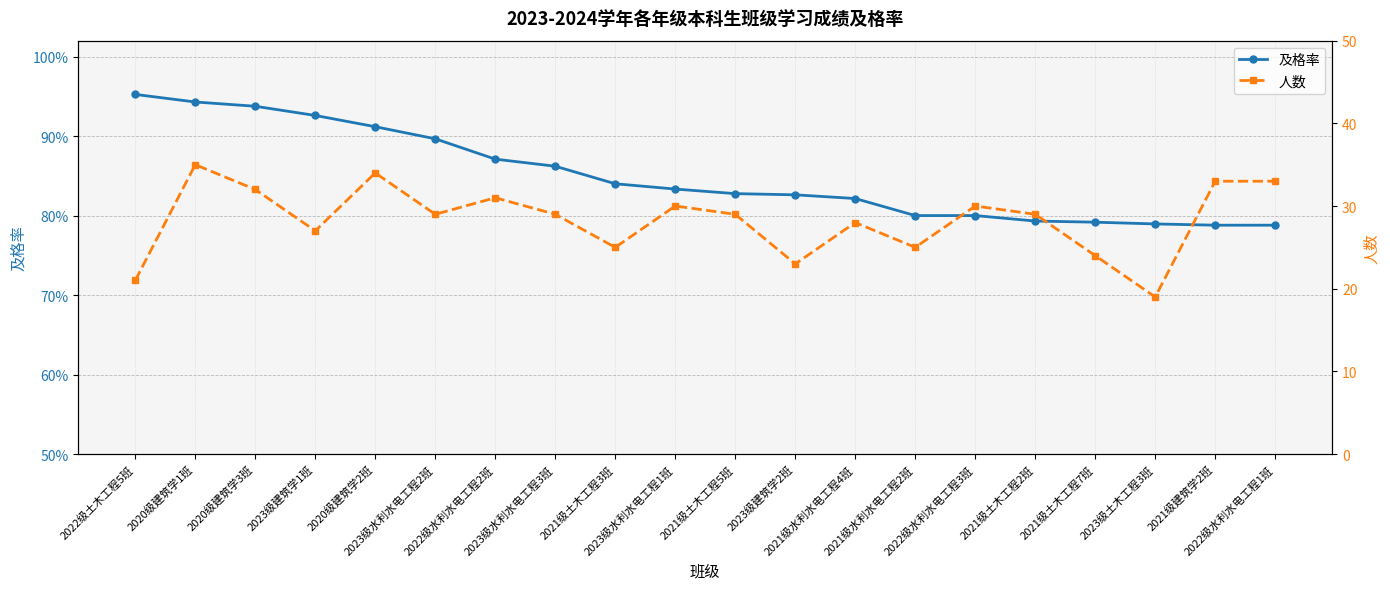

Where is the first local minimum for 人数?

2023级建筑学1班